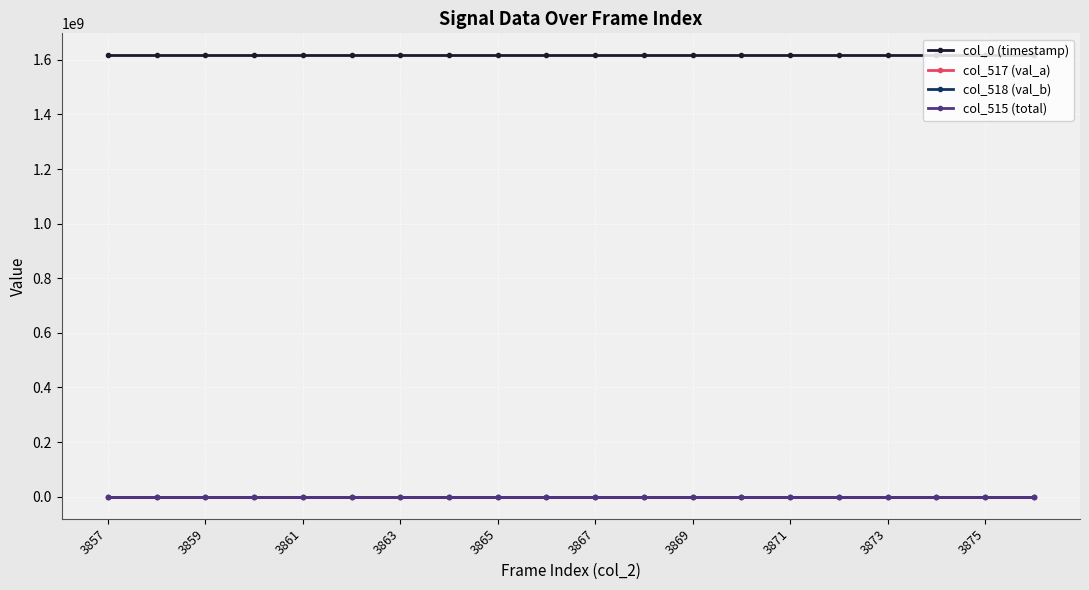

True or false: col_0 (timestamp) and col_515 (total) intersect in this chart.

False